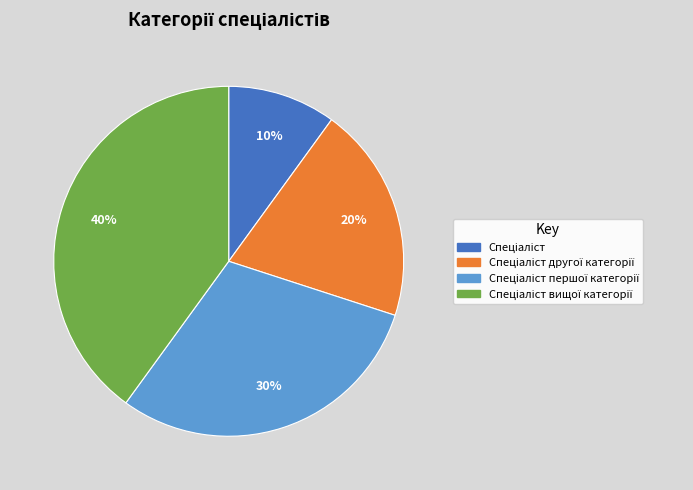

Does any single category account for the majority?

No